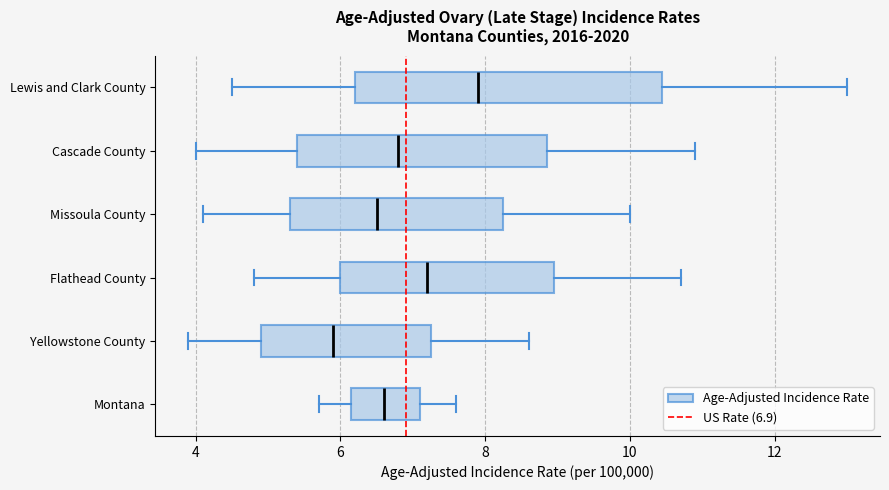

Reading bottom to top, transcribe this box plot: for each box, give where its median line is, the range the box spans, and where its two whiskers end, as read against the x-axis. The values are not printed on the chart, so give them approximately, as read against the axis.

Montana: median 6.6, box 6.2 to 7.2, whiskers 5.8 to 7.6
Yellowstone County: median 6.0, box 5.0 to 7.2, whiskers 4.0 to 8.6
Flathead County: median 7.2, box 6.0 to 9.0, whiskers 4.8 to 10.8
Missoula County: median 6.6, box 5.4 to 8.2, whiskers 4.2 to 10.0
Cascade County: median 6.8, box 5.4 to 8.8, whiskers 4.0 to 11.0
Lewis and Clark County: median 8.0, box 6.2 to 10.4, whiskers 4.6 to 13.0